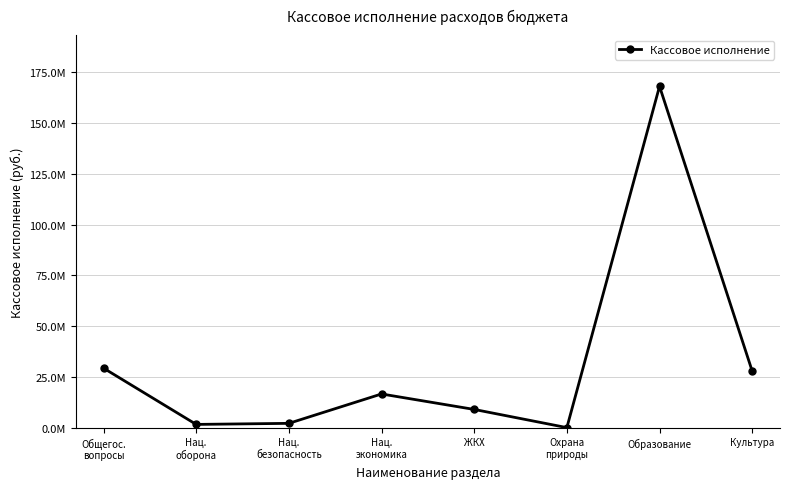

At which category does the data reach its first local valley?

Нац.
оборона